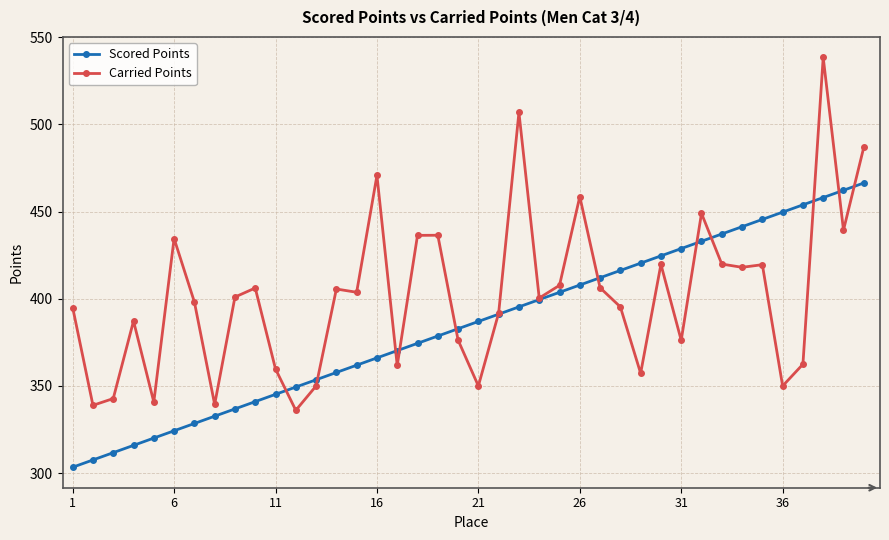

Which series has the largest range (max minus min)?

Carried Points